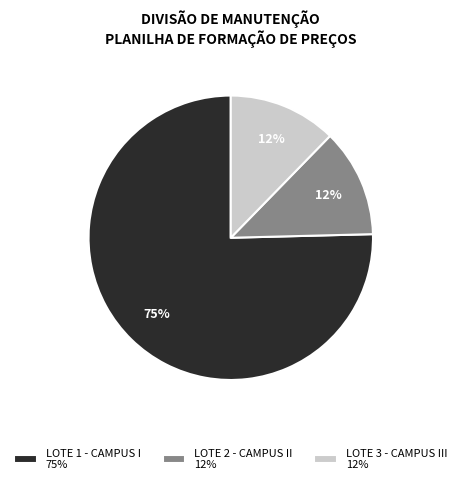

What percentage is the LOTE 2 - CAMPUS II slice, to the nearest percent?

12%